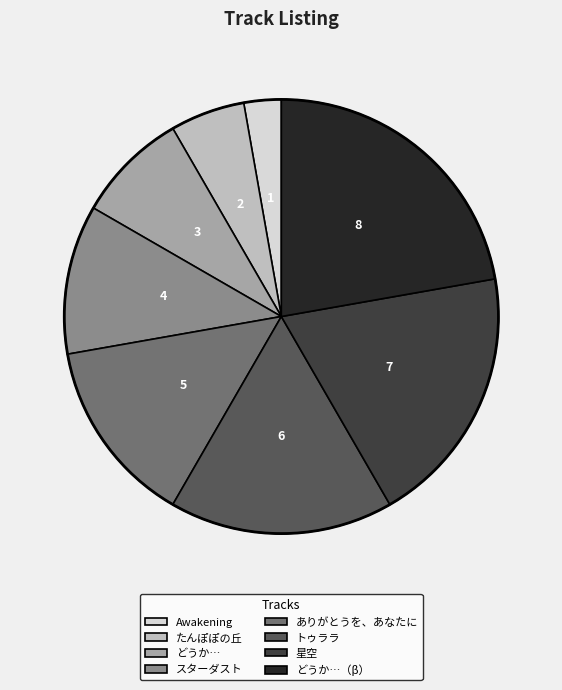

Combined, do Awakening and 星空 account for over 50%?

No